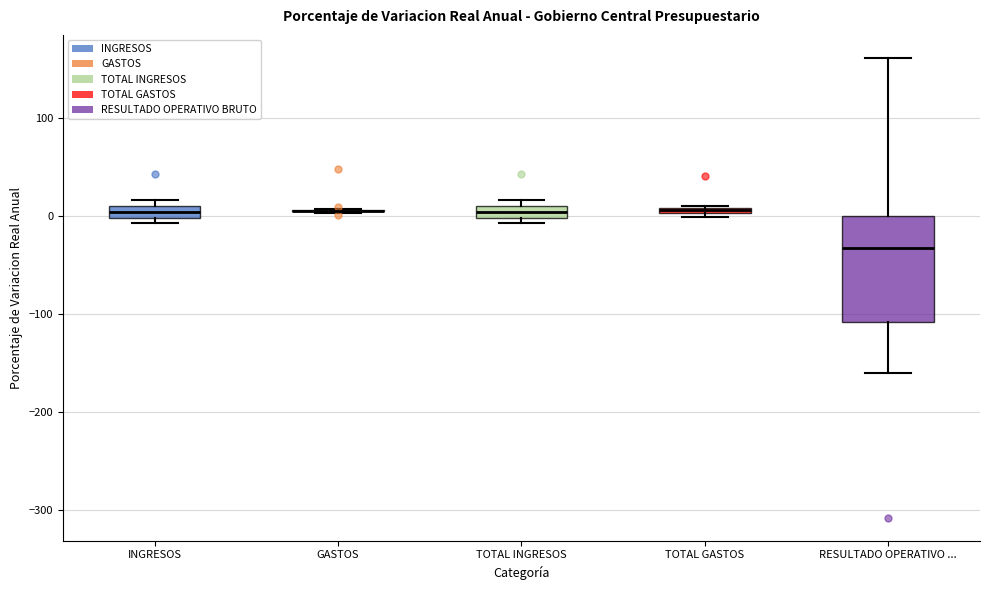

Comparing the boxes themselves (not the whiskers), which one is the tallest?

RESULTADO OPERATIVO ...